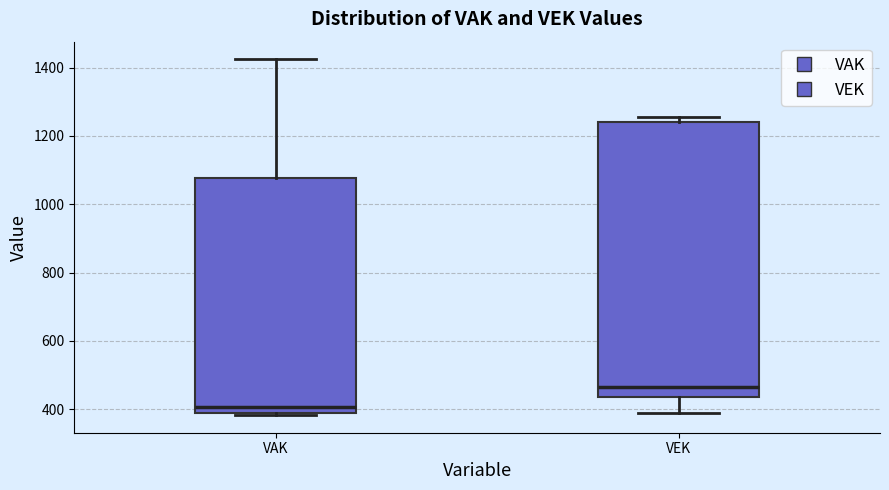

Where does the upper whisker of the box for VAK end on the y-axis? The values are not printed on the chart, so give them approximately, as read against the axis.

1420